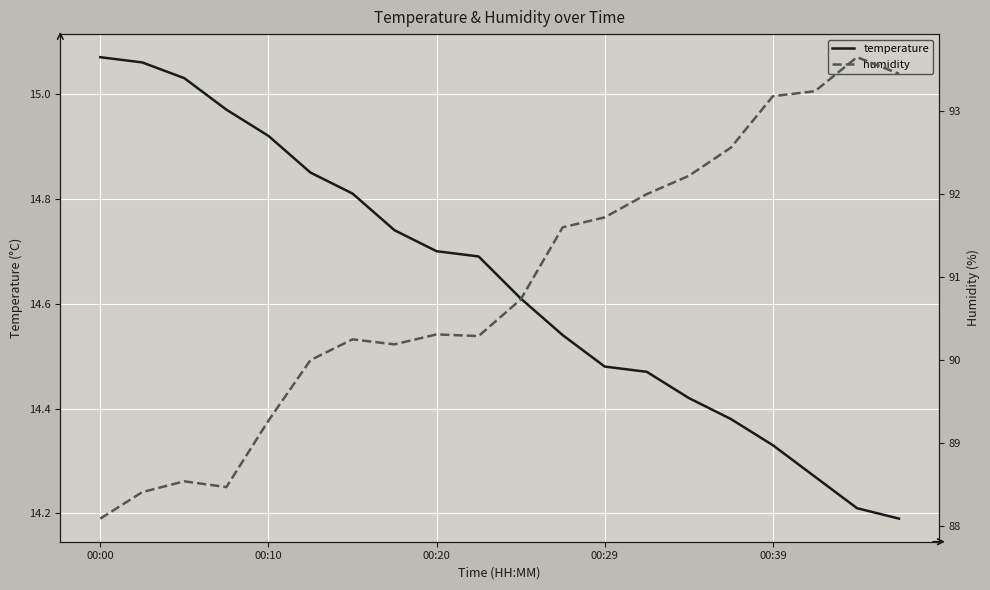

True or false: temperature has more than 0 points higher than both neighbors.

False